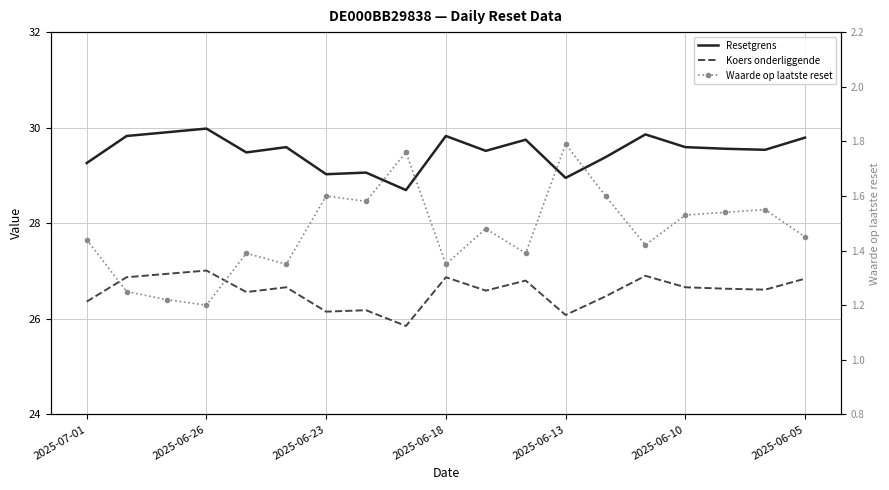

What is the label of the 19th point from the right?

2025-07-01